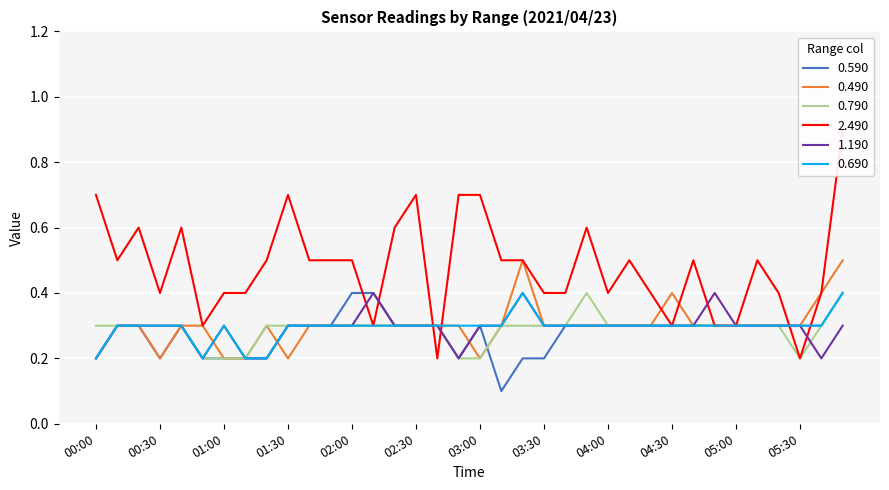

At which category does 0.690 reach its first local valley?

00:50